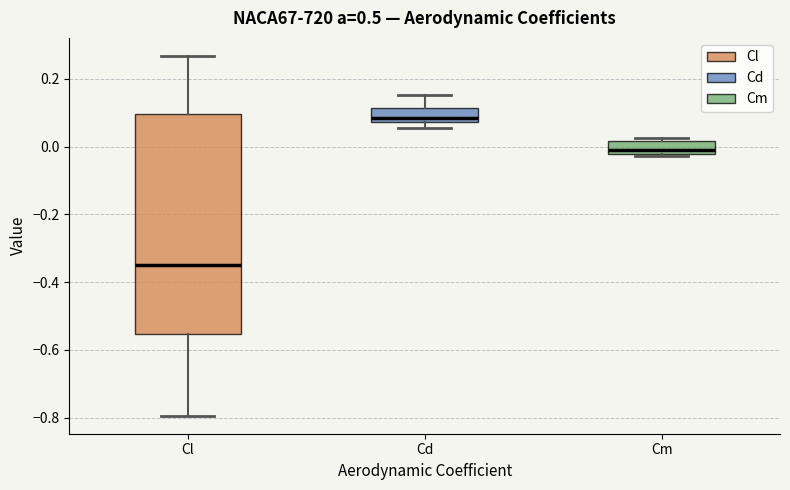

Comparing the boxes themselves (not the whiskers), which one is the tallest?

Cl